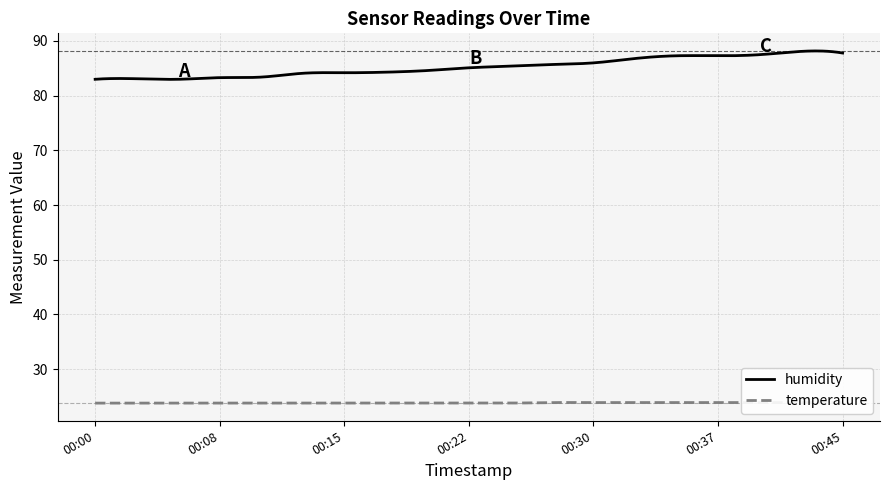

What is the minimum value for temperature?

23.8